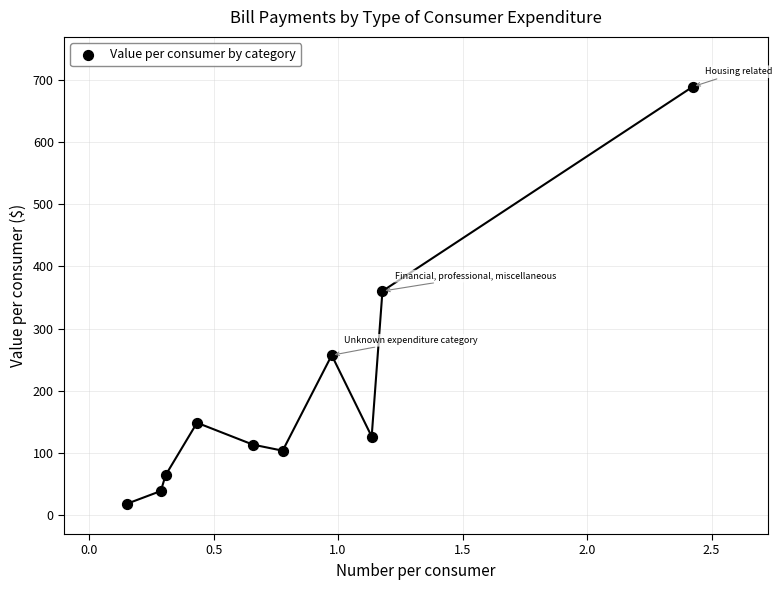

What is the average Y value?

192.1